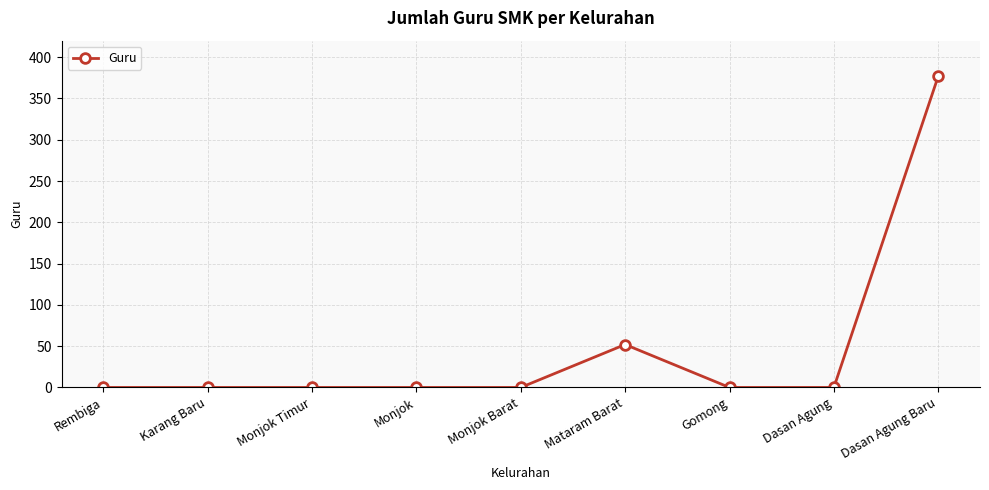

What is the sum of all values?

429